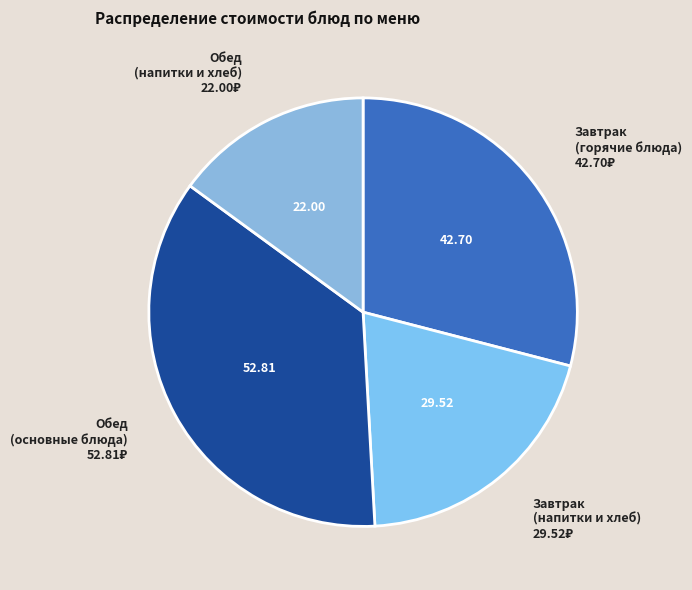

How many segments does this pie chart have?

4